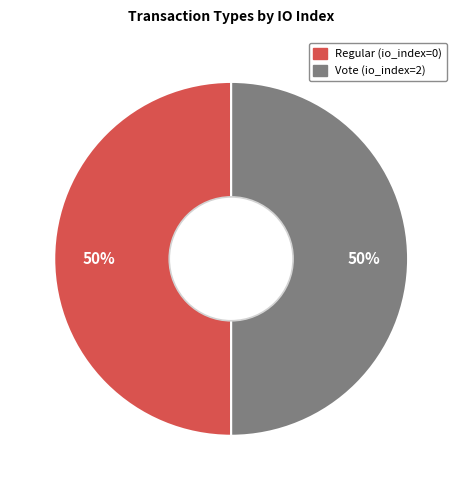

What is the ratio of the value at Vote to the value at Regular?

1.0